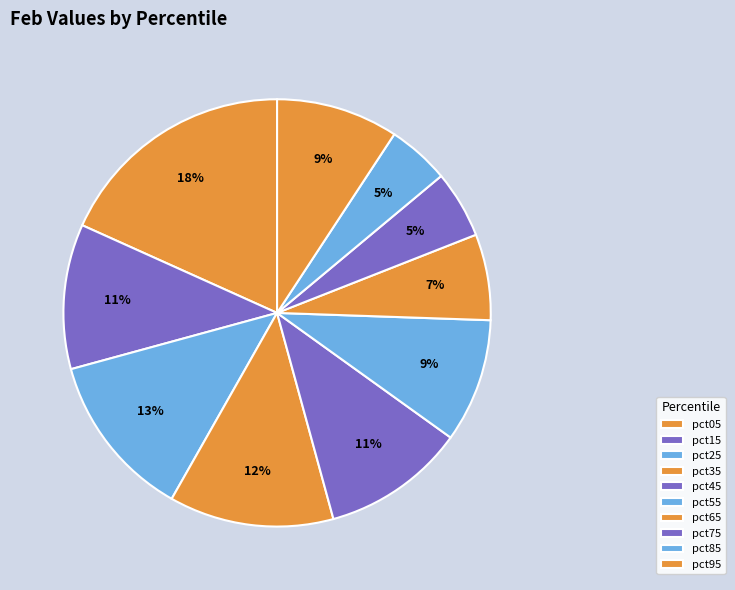

Combined, do pct65 and pct05 account for over 50%?

No